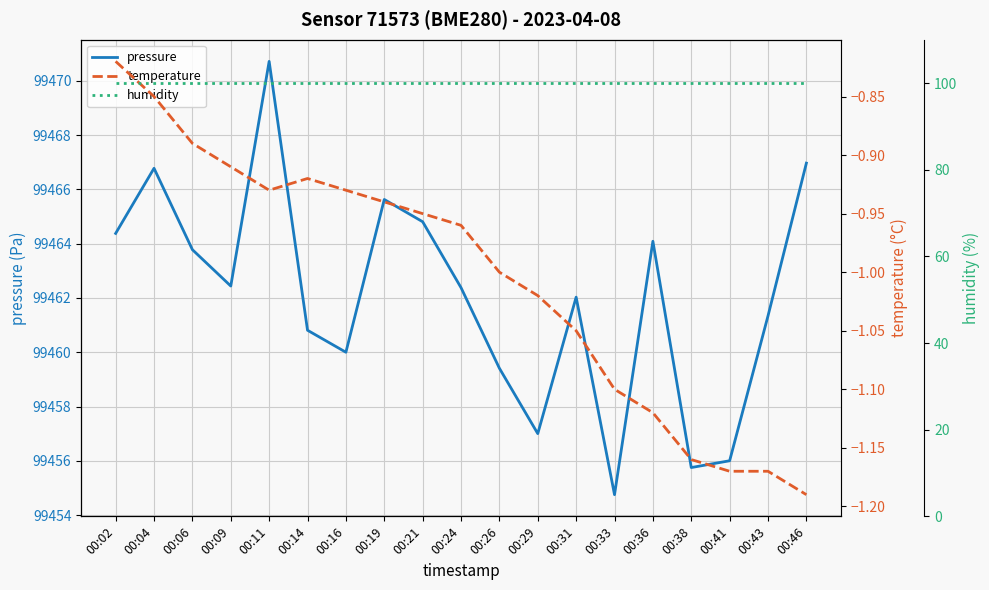

How many lines are shown in the chart?

3